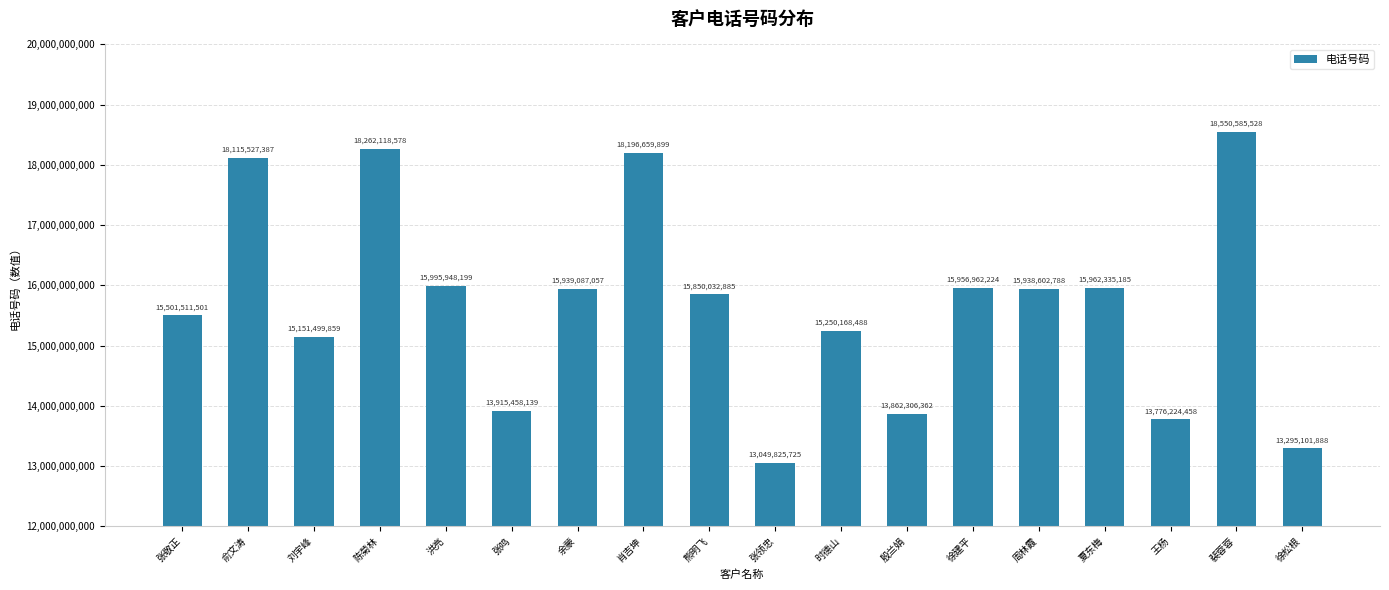

What is the label of the 4th bar from the right?

夏东梅